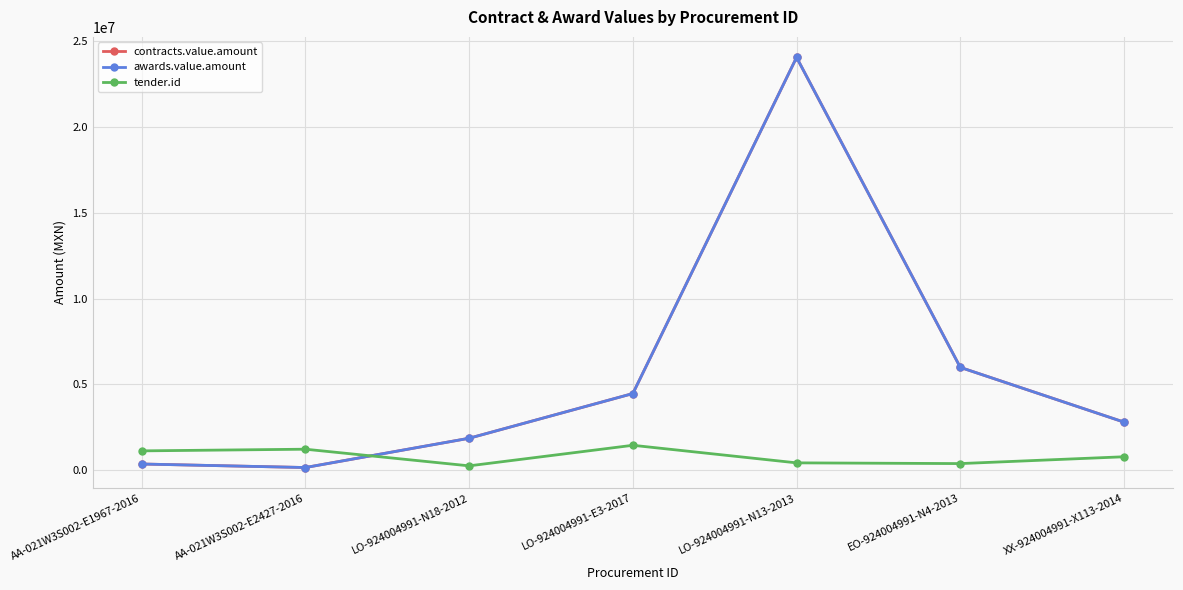

What is the difference between the maximum and second lowest values in the contracts.value.amount series?

23692183.1